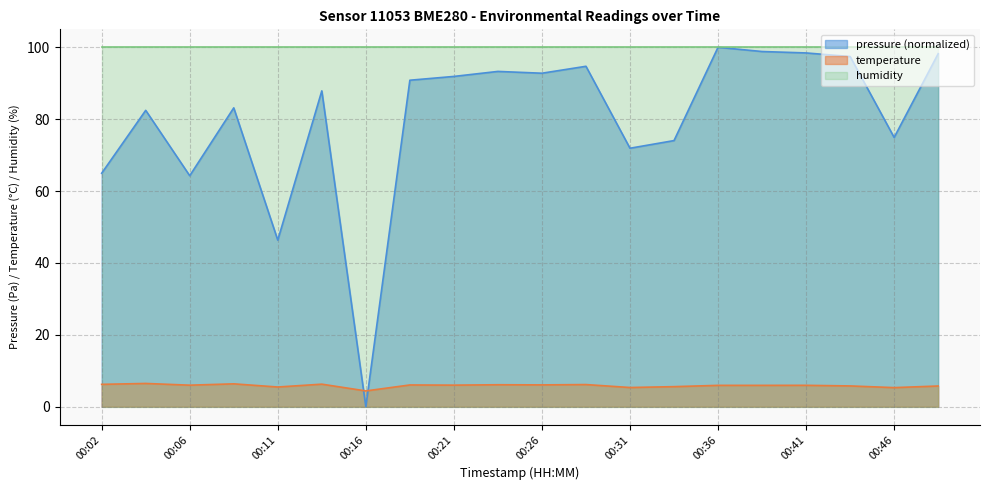

Is the value of pressure at 00:33 greater than the value of temperature at 00:41?

Yes